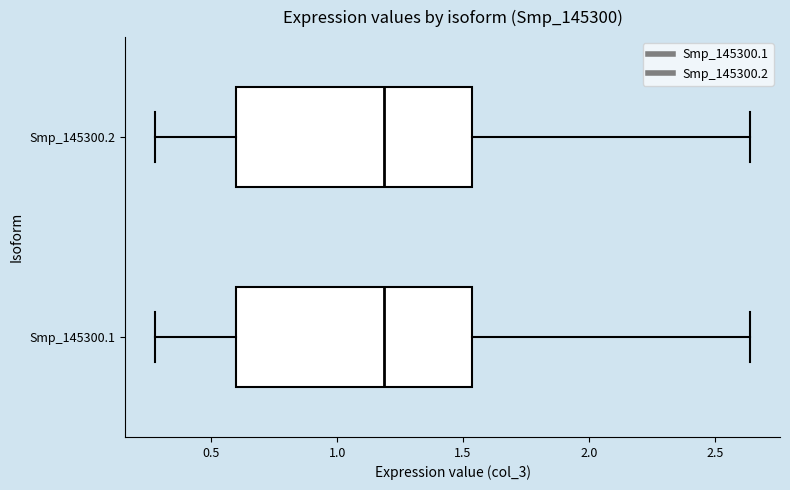

Reading bottom to top, transcribe this box plot: for each box, give where its median line is, the range the box spans, and where its two whiskers end, as read against the x-axis. The values are not printed on the chart, so give them approximately, as read against the axis.

Smp_145300.1: median 1.20, box 0.60 to 1.55, whiskers 0.30 to 2.65
Smp_145300.2: median 1.20, box 0.60 to 1.55, whiskers 0.30 to 2.65